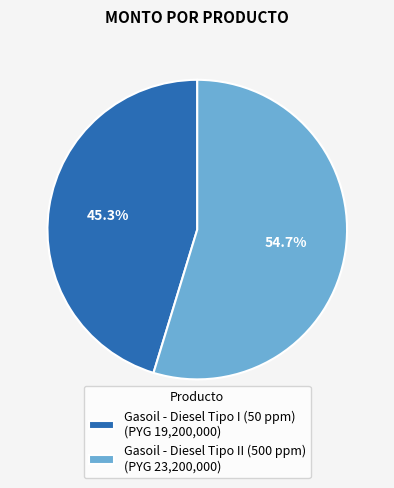

Which has a higher value, Gasoil - Diesel Tipo II (500 ppm) or Gasoil - Diesel Tipo I (50 ppm)?

Gasoil - Diesel Tipo II (500 ppm)